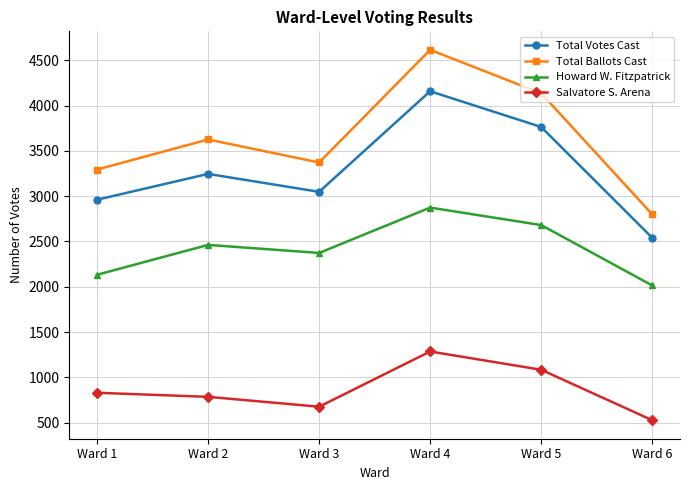

True or false: Howard W. Fitzpatrick and Salvatore S. Arena intersect in this chart.

False